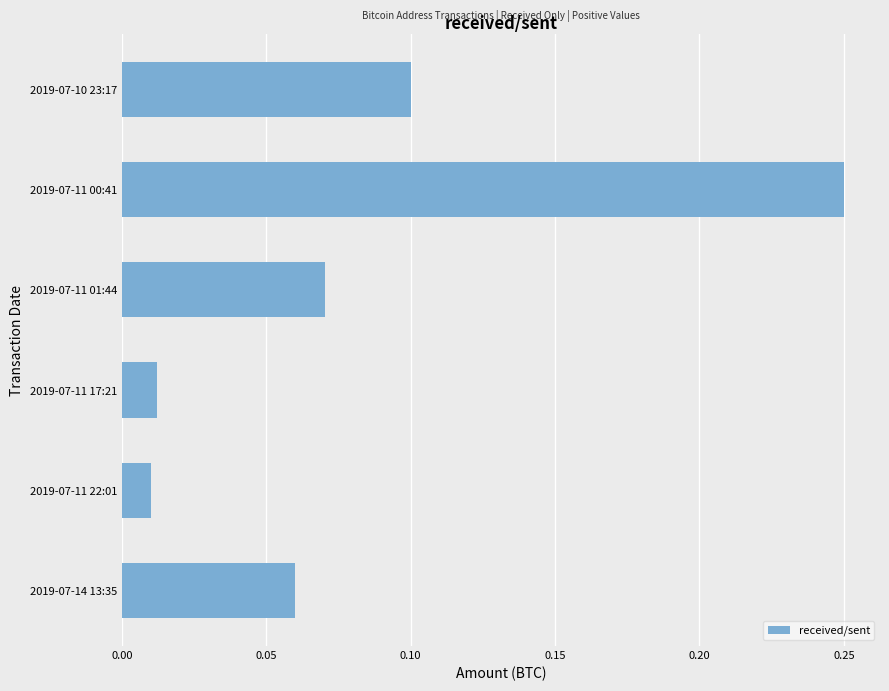

What is the sum of all values?

0.5